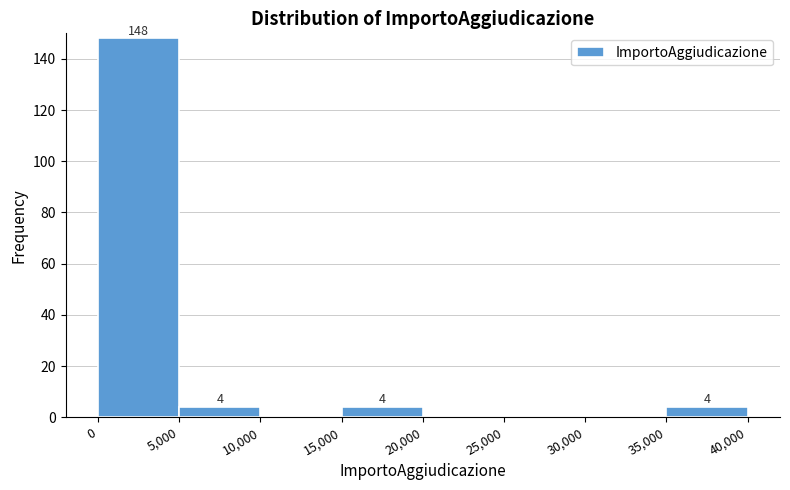

Which range on the x-axis has the tallest bar?

0 to 5,000